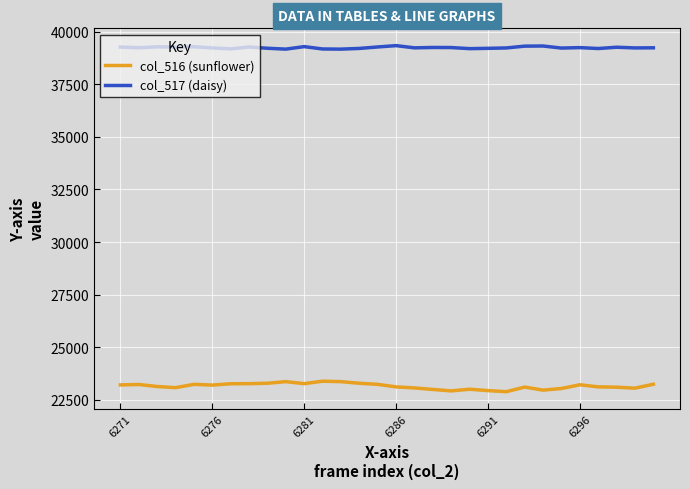

Which series has the largest total across all categories?

col_517 (daisy)